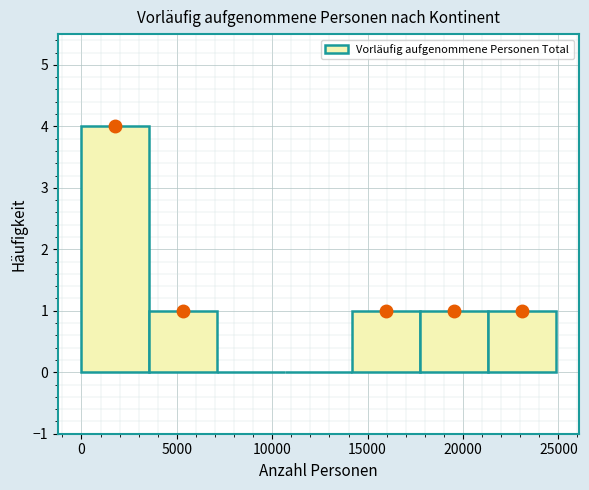

Reading left to right, list every bar in this chart as the range it spans on the x-axis followed by its height. Neither the bar edges nor the heights are printed on the chart, so give them approximately, as read against the axes.

0 to 3500: 4
3500 to 7000: 1
7000 to 10500: 0
10500 to 14000: 0
14000 to 18000: 1
18000 to 21500: 1
21500 to 25000: 1